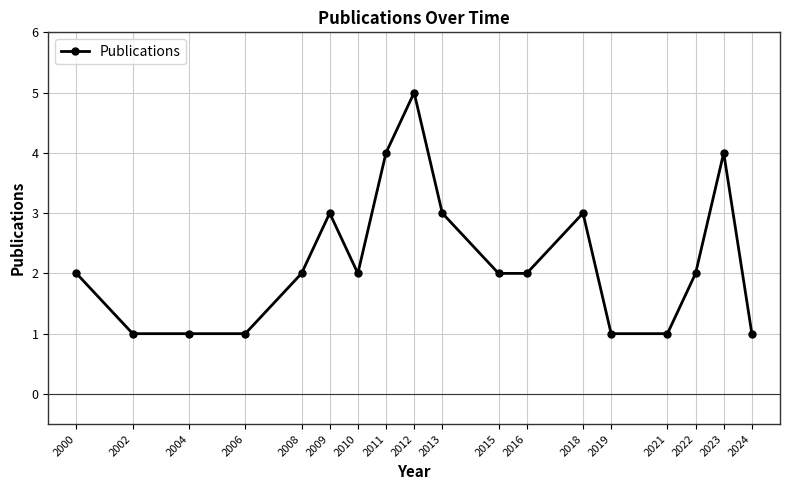

Does the chart display data point markers on the line(s)?

Yes